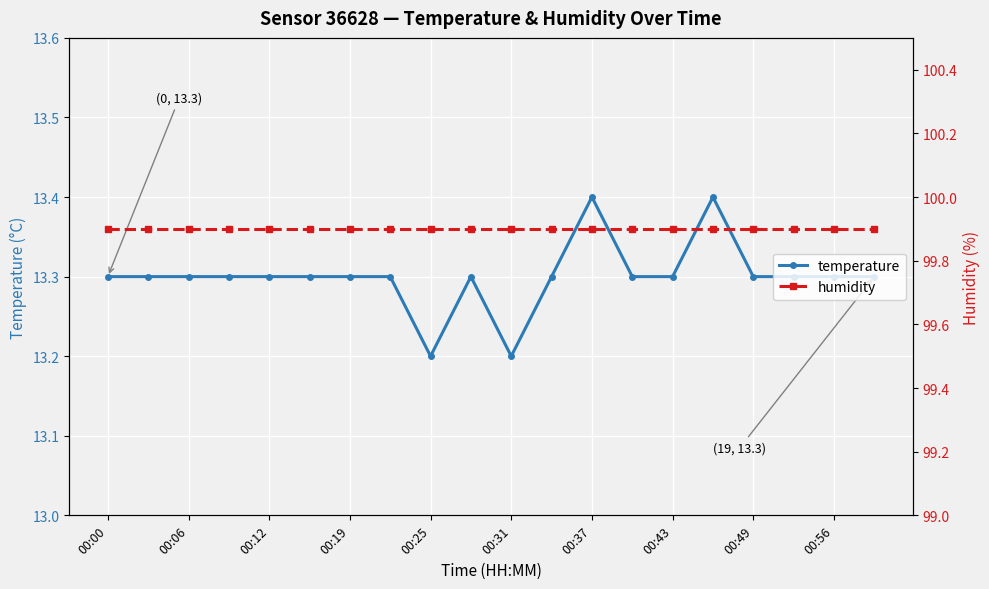

List the series in order of their peak value, highest first.

humidity, temperature